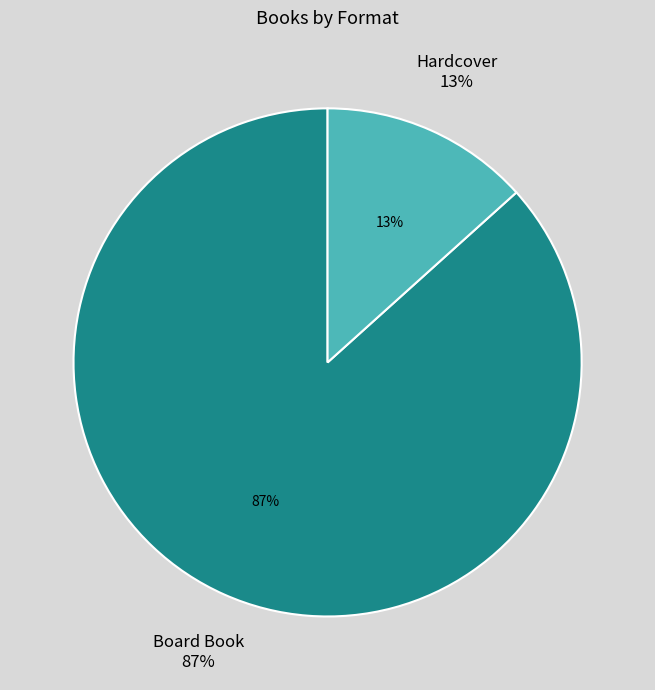

To the nearest percent, what percentage of the pie is Board Book?

87%